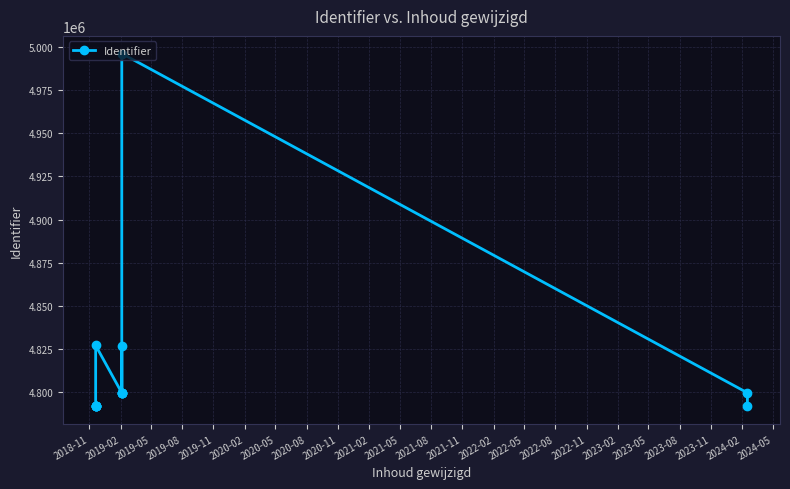

What is the minimum value shown in the chart?

4791800